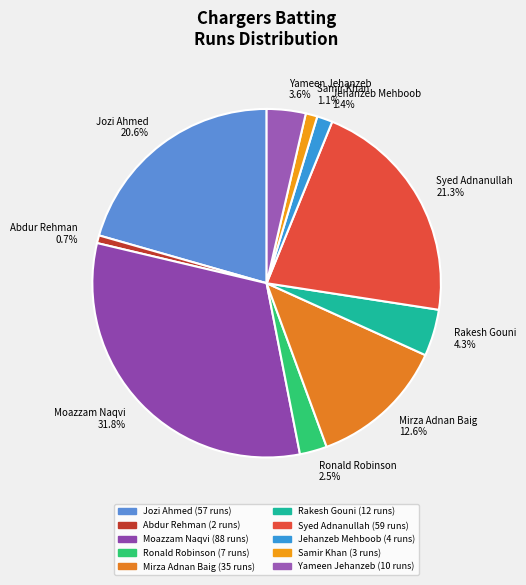

What is the largest slice in the pie chart?

Moazzam Naqvi 31.8%